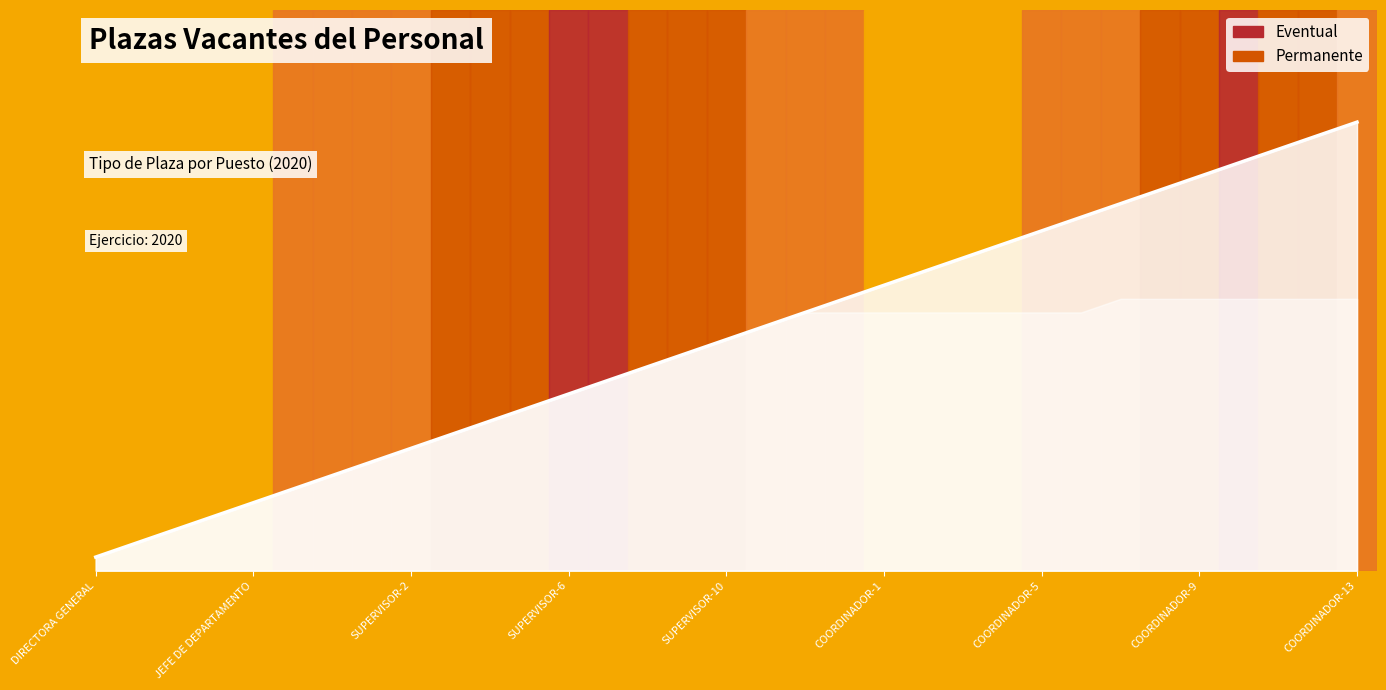

Does the chart have visible grid lines?

No